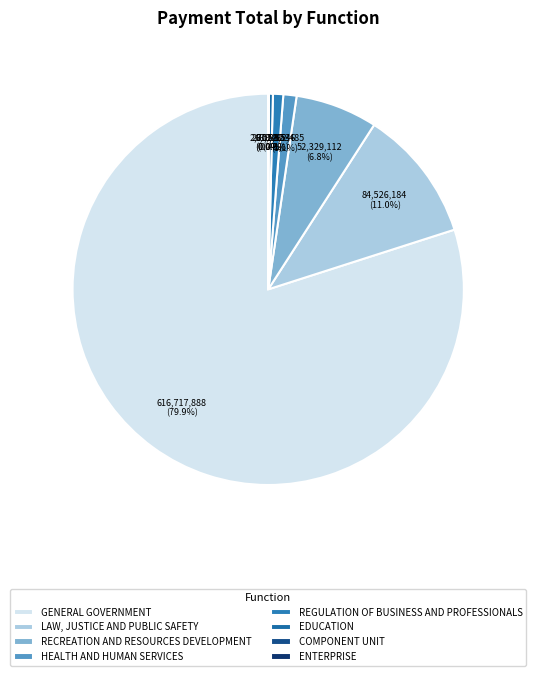

Rank the categories by value from lowest to highest.

ENTERPRISE, COMPONENT UNIT, EDUCATION, REGULATION OF BUSINESS AND PROFESSIONALS, HEALTH AND HUMAN SERVICES, RECREATION AND RESOURCES DEVELOPMENT, LAW, JUSTICE AND PUBLIC SAFETY, GENERAL GOVERNMENT